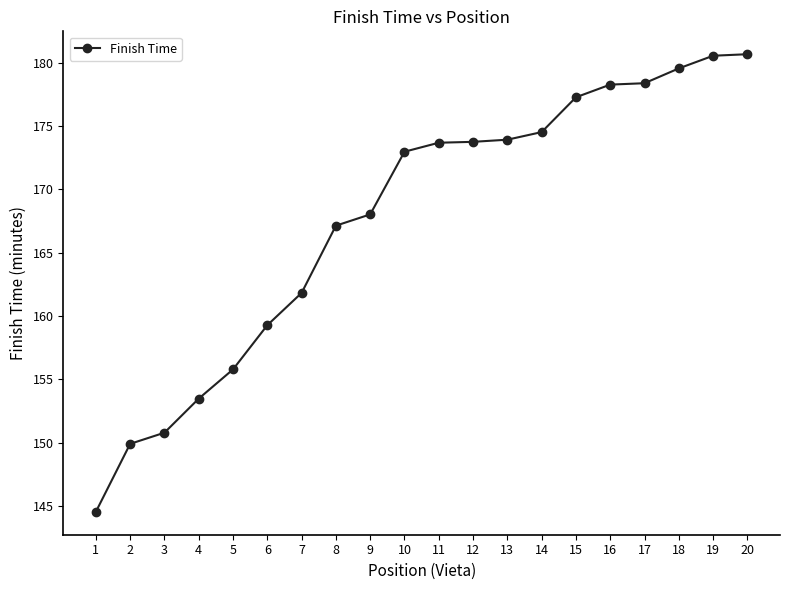

Where is the data nearest to the value 162?

7